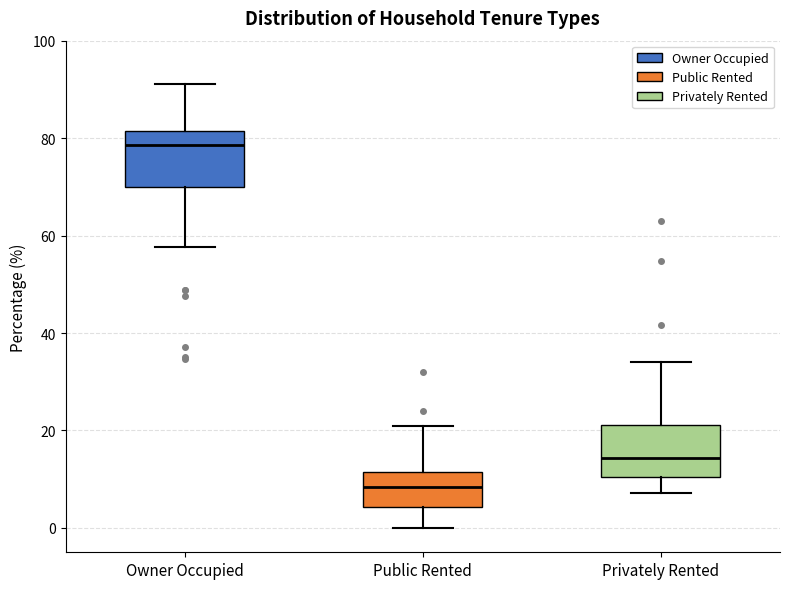

Reading left to right, transcribe this box plot: for each box, give where its median line is, the range the box spans, and where its two whiskers end, as read against the y-axis. The values are not printed on the chart, so give them approximately, as read against the axis.

Owner Occupied: median 78, box 70 to 82, whiskers 58 to 92
Public Rented: median 8, box 4 to 12, whiskers 0 to 20
Privately Rented: median 14, box 10 to 22, whiskers 8 to 34